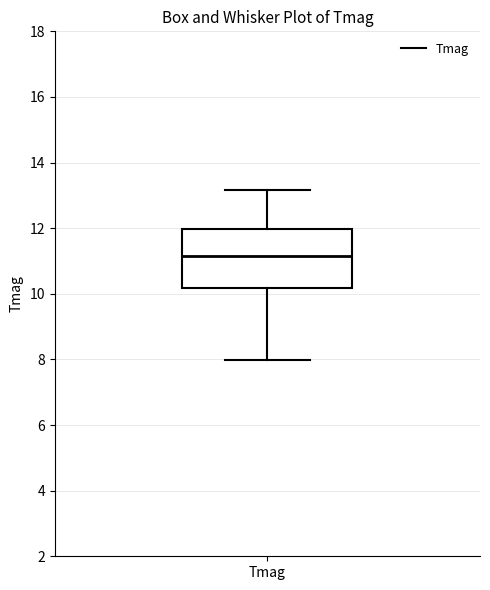

Transcribe this box plot: give where the median line is, the range the box spans, and where the two whiskers end, as read against the y-axis. The values are not printed on the chart, so give them approximately, as read against the axis.

median 11.2, box 10.2 to 12.0, whiskers 8.0 to 13.2